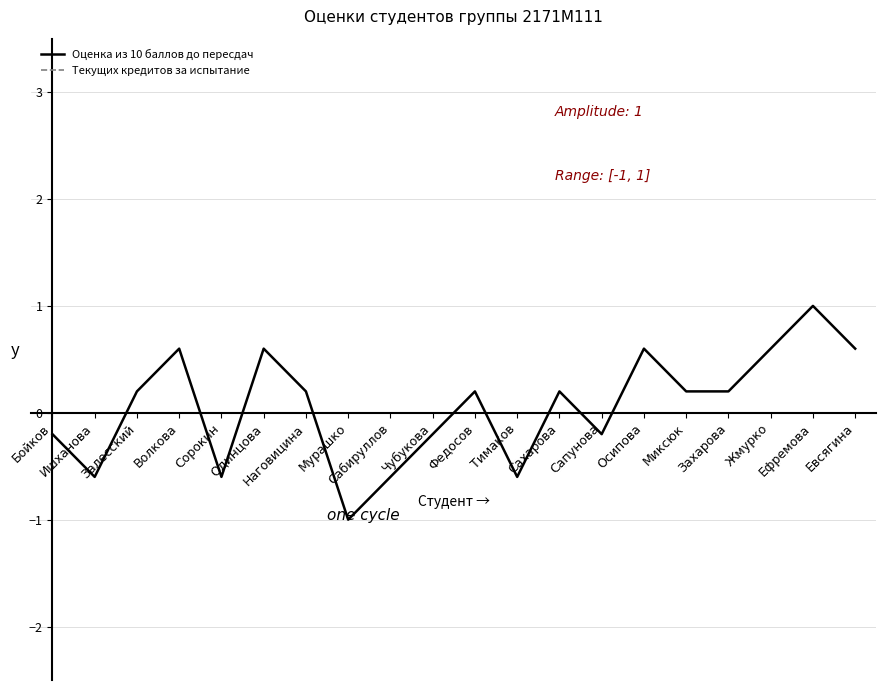

Is it true that Оценка из 10 баллов до пересдач equals -1.0 at Мурашко?

True